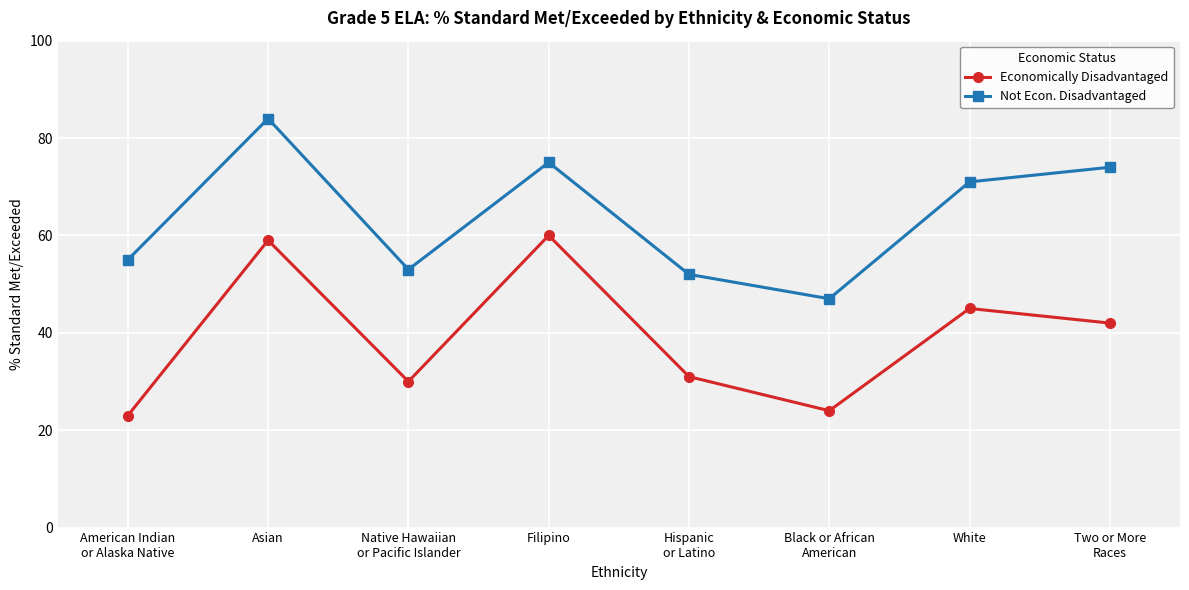

Reading left to right, extract all data points from this chart.

Economically Disadvantaged: American Indian
or Alaska Native=23	Asian=59	Native Hawaiian
or Pacific Islander=30	Filipino=60	Hispanic
or Latino=31	Black or African
American=24	White=45	Two or More
Races=42
Not Econ. Disadvantaged: American Indian
or Alaska Native=55	Asian=84	Native Hawaiian
or Pacific Islander=53	Filipino=75	Hispanic
or Latino=52	Black or African
American=47	White=71	Two or More
Races=74